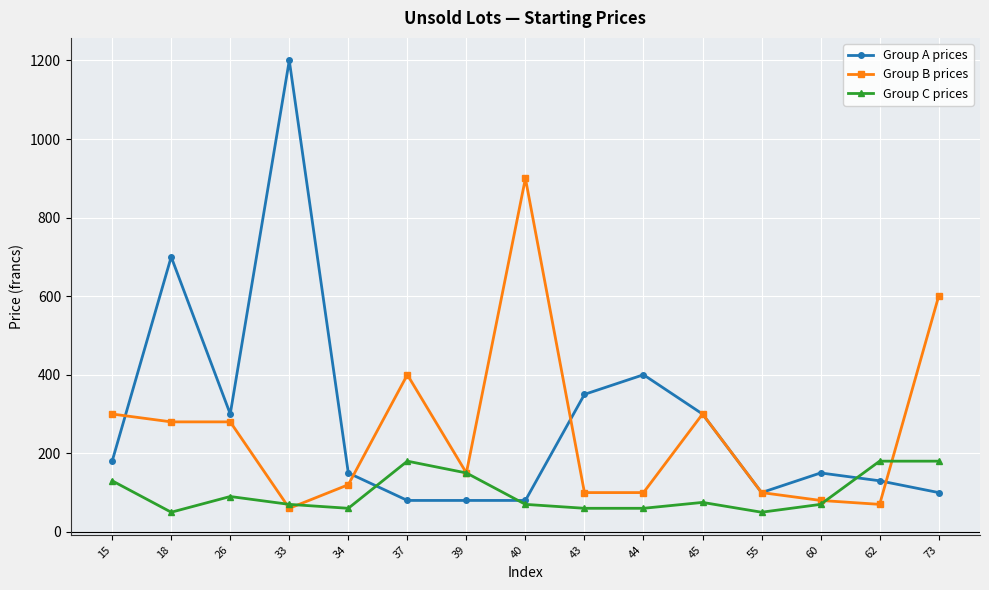

At which label is Group B prices closest to 480?

37